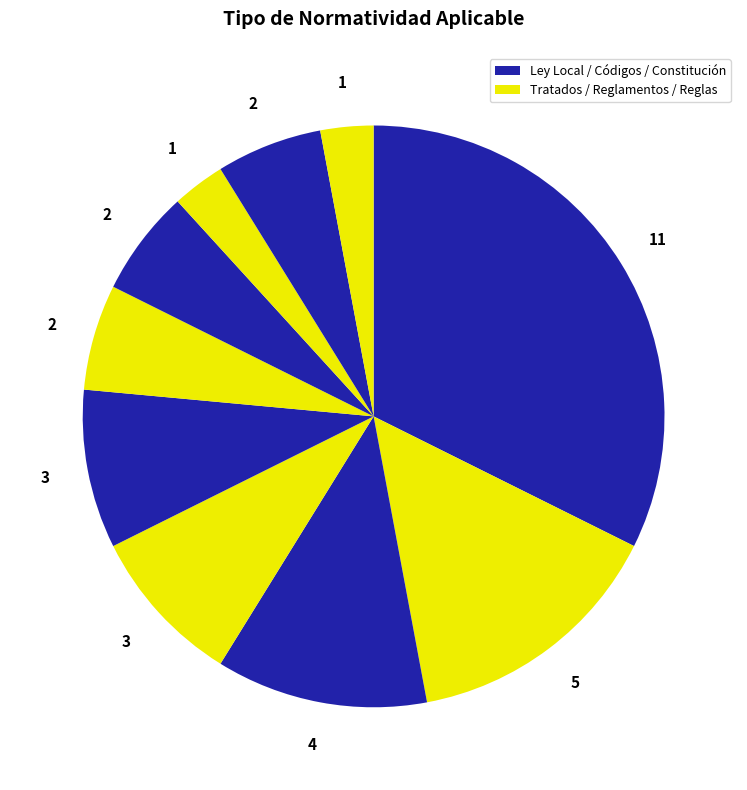

Is there any slice that represents more than half of the pie?

No